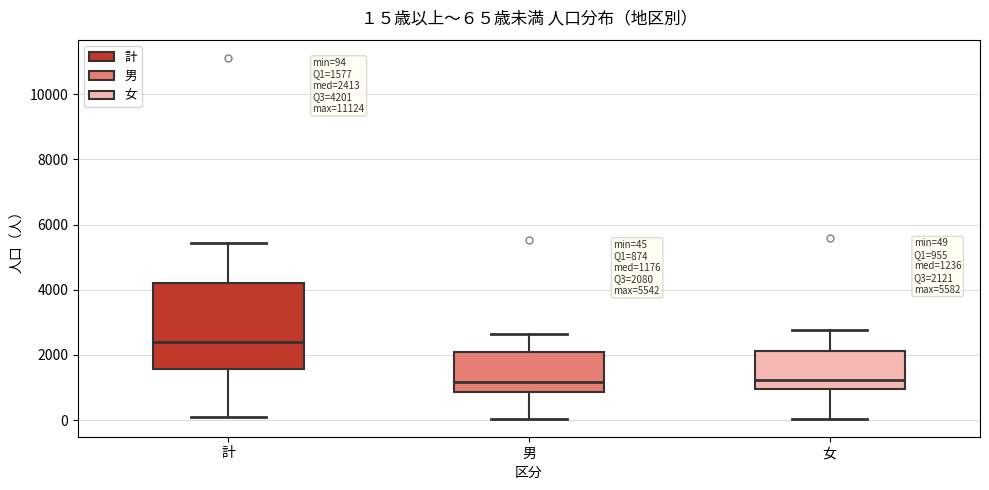

Which box is the tallest, from its lower edge to its upper edge?

計